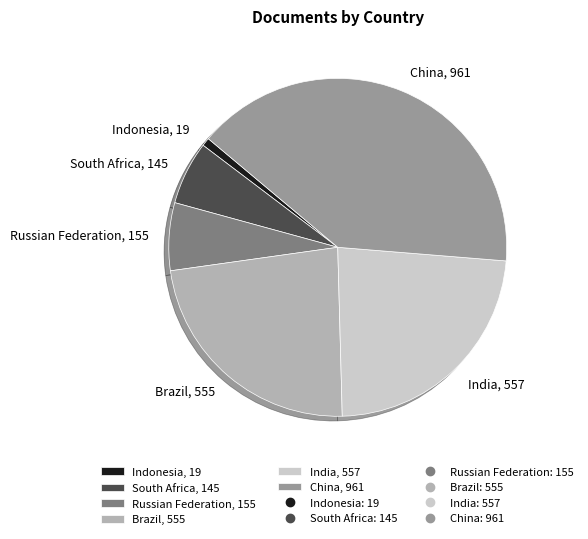

Which has a higher value, India or Russian Federation?

India